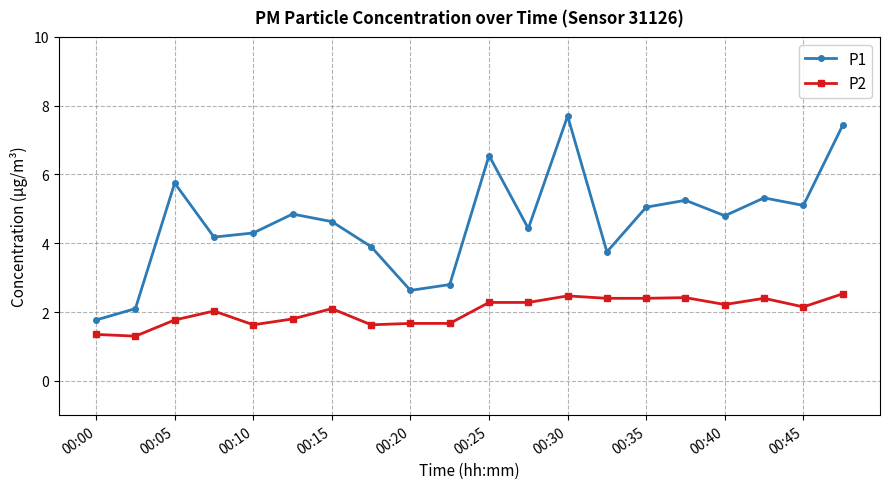

What is the sum of all P1 values?

92.3